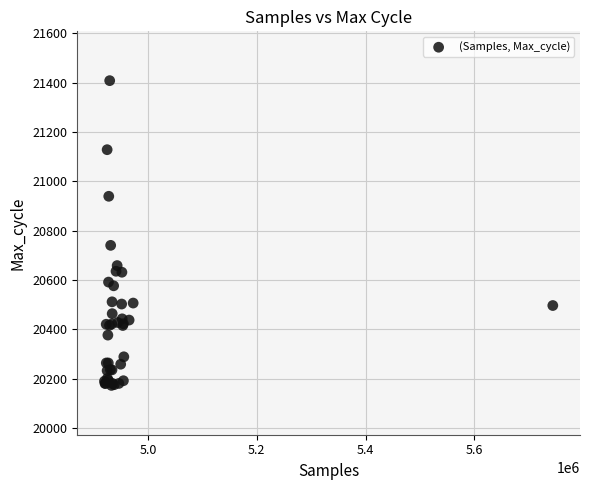

What Y value in the scatter plot is closest to 20790?

20740